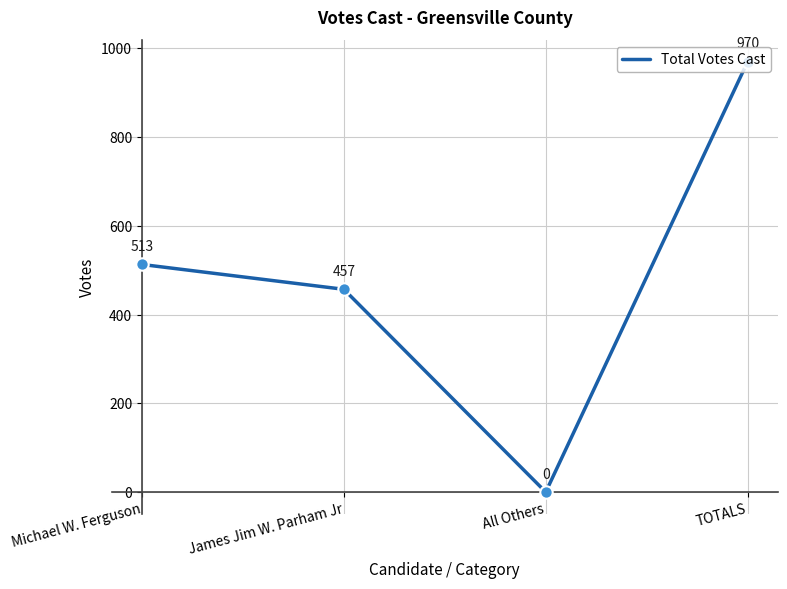

Which has a higher value, Michael W. Ferguson or TOTALS?

TOTALS